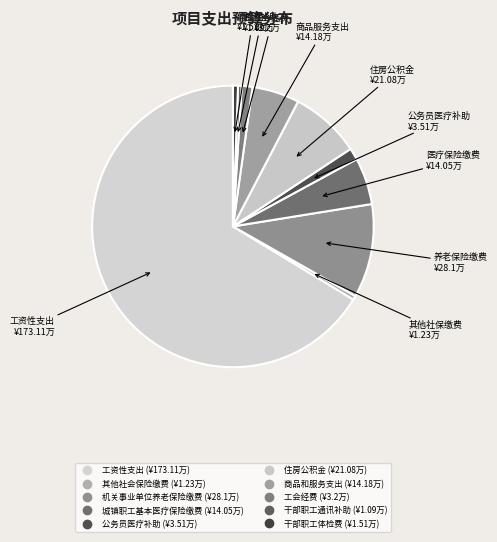

How many slices are in this pie chart?

10